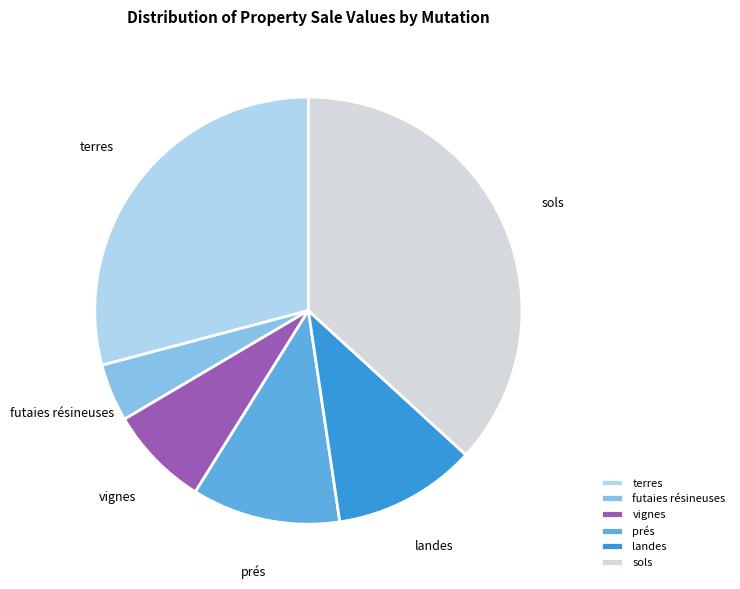

Is terres the majority of the pie?

No